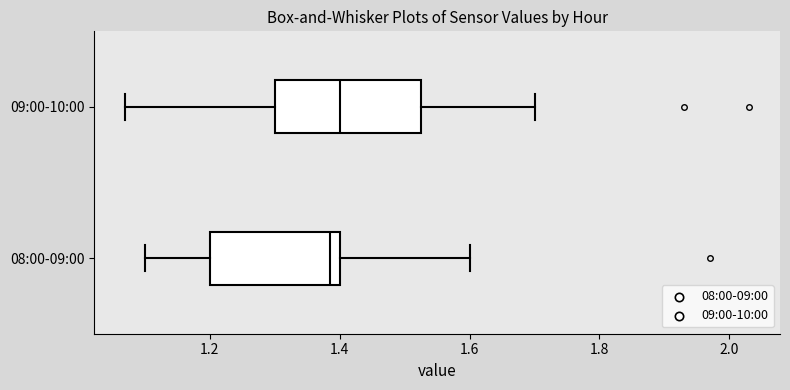

Where does the left whisker of the box for 09:00-10:00 end on the x-axis? The values are not printed on the chart, so give them approximately, as read against the axis.

1.08